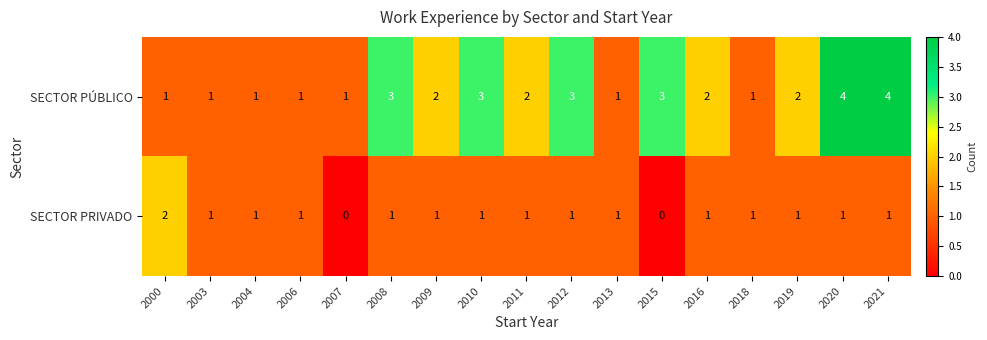

What is the difference between the maximum and minimum values in the SECTOR PÚBLICO series?

3